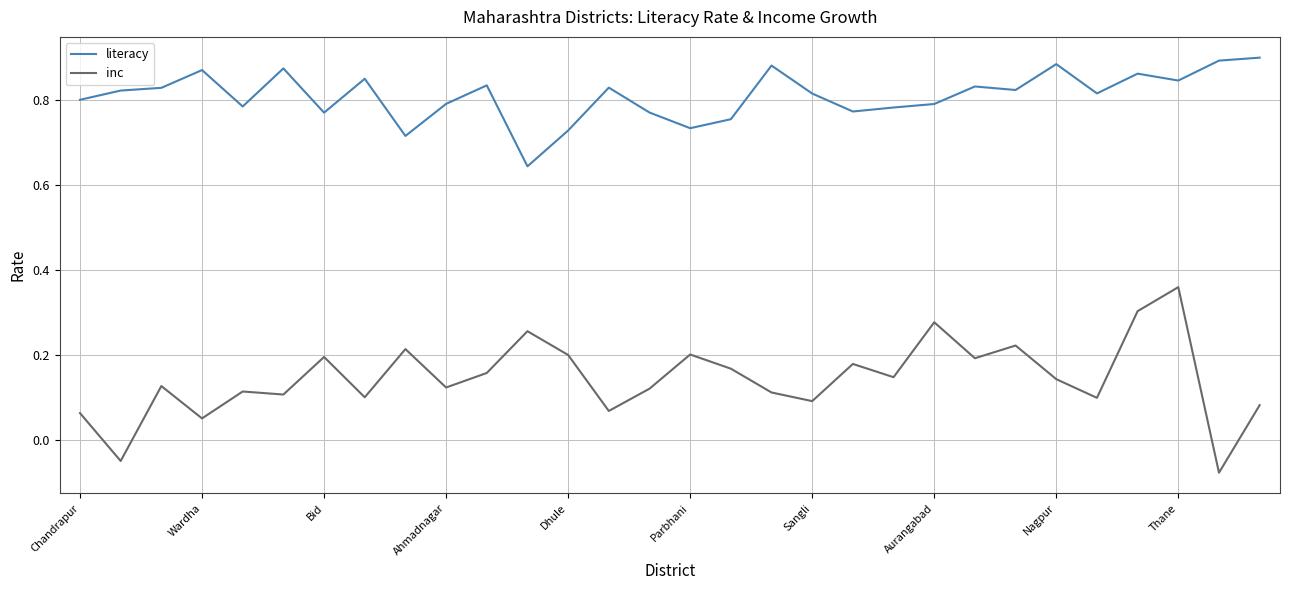

True or false: inc and literacy intersect in this chart.

False